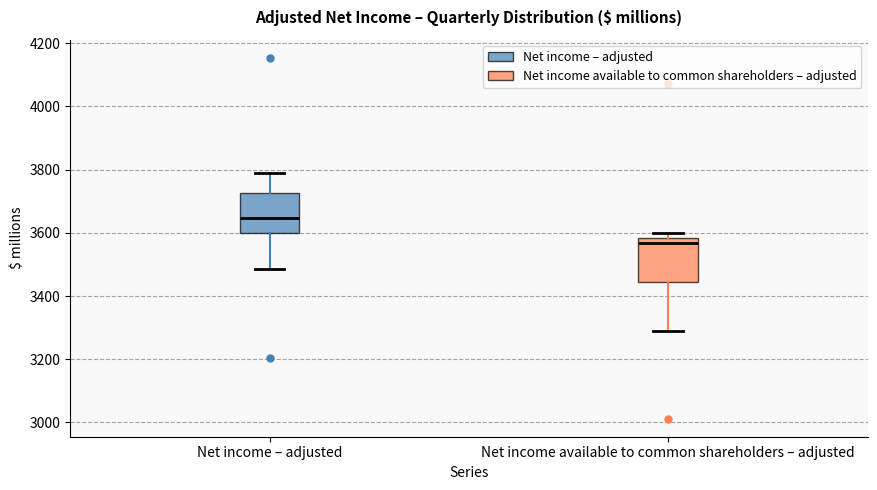

Where does the median line of the box for Net income – adjusted sit on the y-axis? The values are not printed on the chart, so give them approximately, as read against the axis.

3640